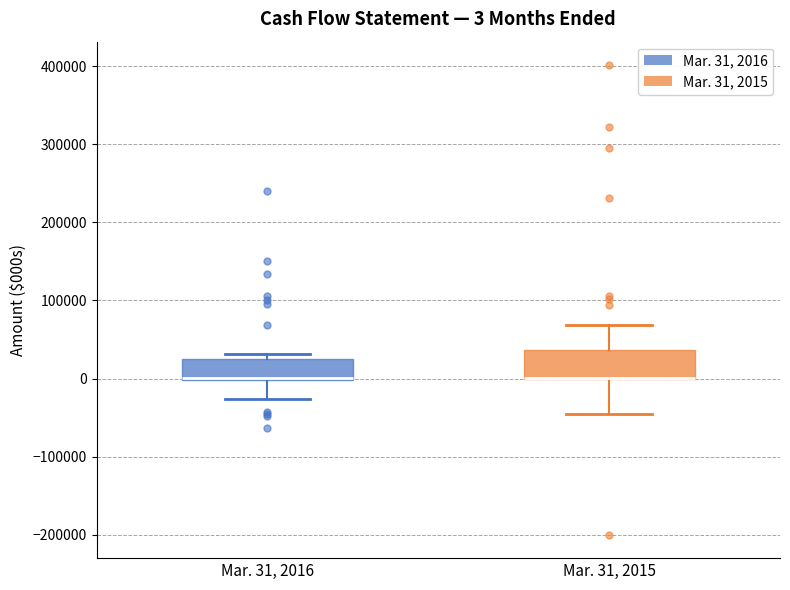

Comparing the boxes themselves (not the whiskers), which one is the tallest?

Mar. 31, 2015